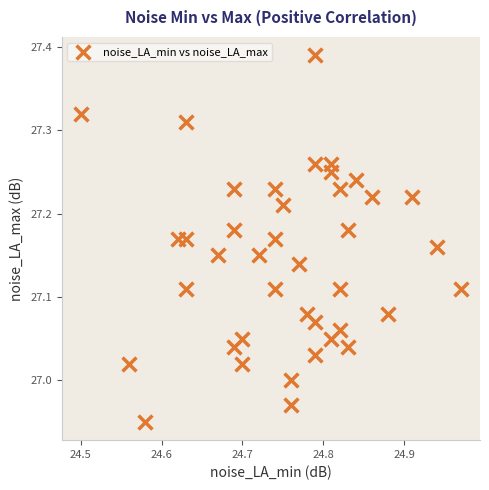

What is the range of X values (max minus min)?

0.5